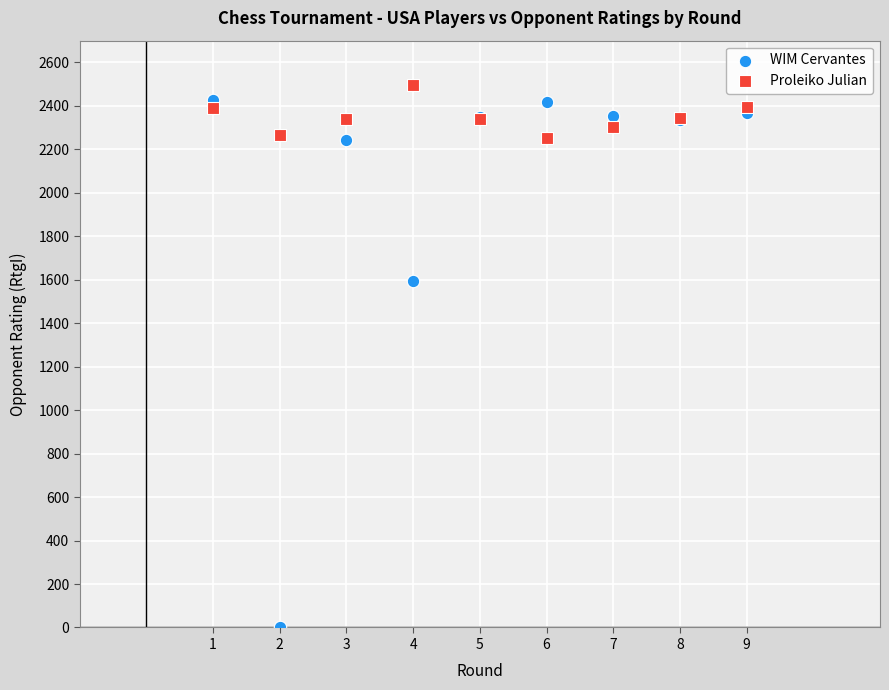

What is the X range (max minus min) for the scatter plot?

8